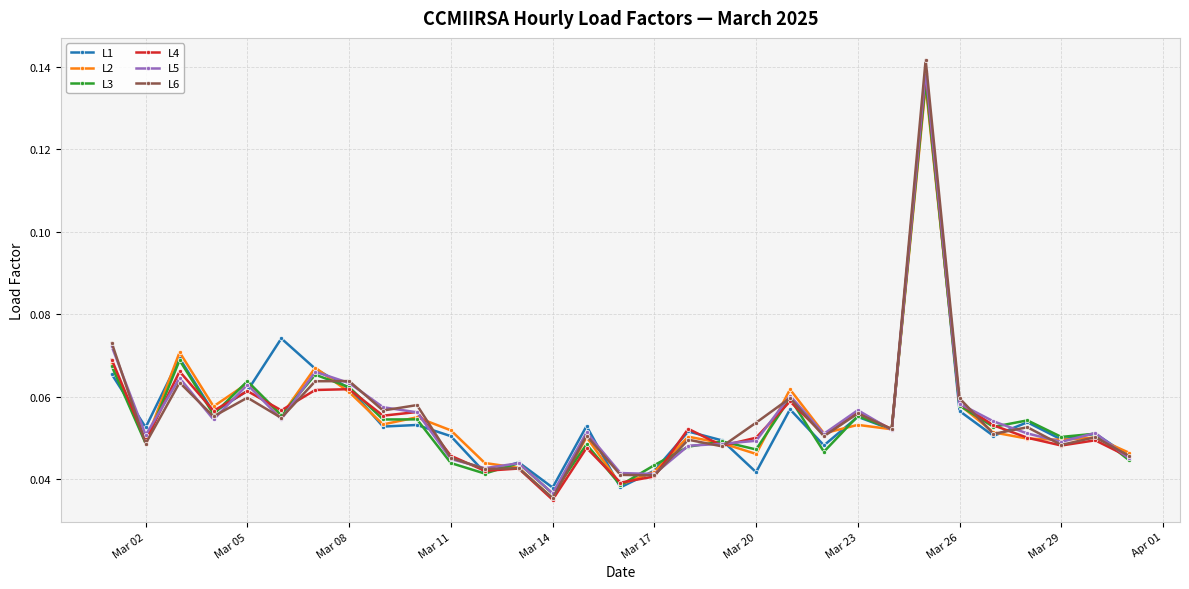

How many L3 values are between 0 and 1?

31